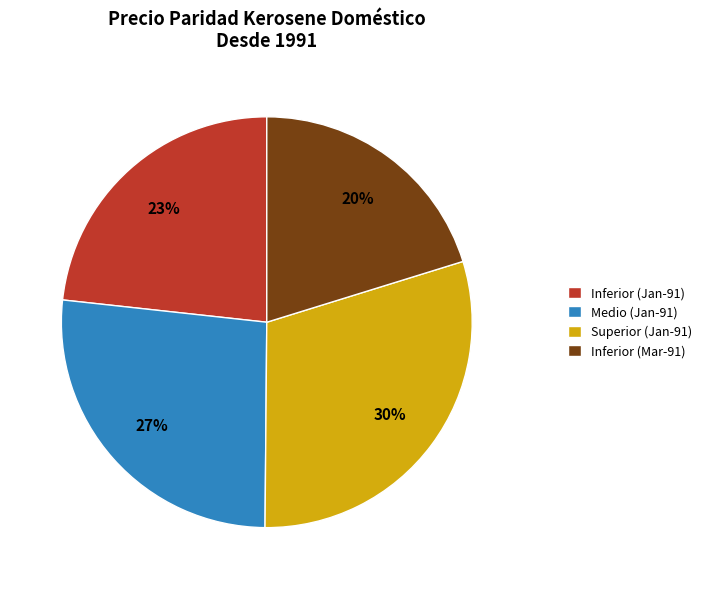

What is the smallest slice in the pie chart?

Inferior (Mar-91)